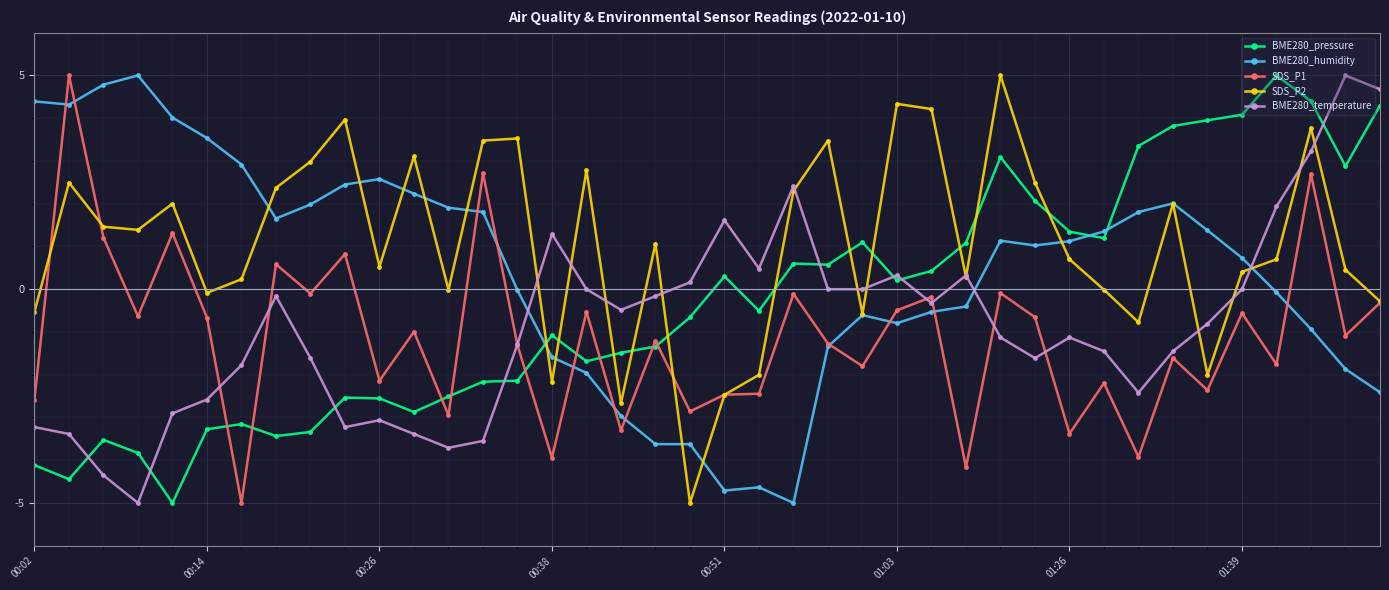

What is the highest value of the BME280_temperature series?

5.0